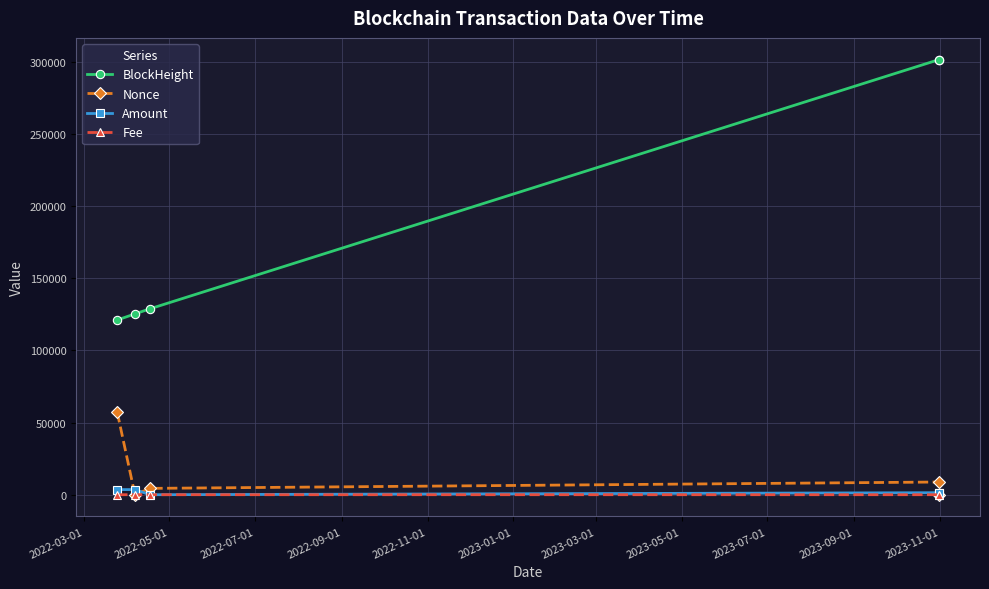

True or false: Fee and BlockHeight cross at least once.

False